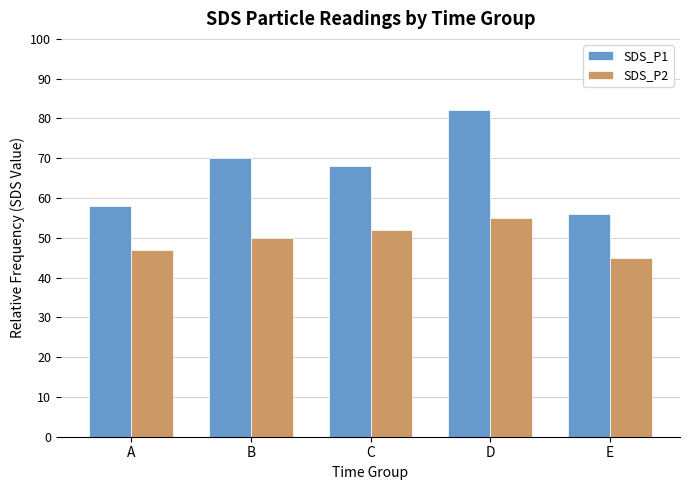

Does the chart contain stacked bars?

No